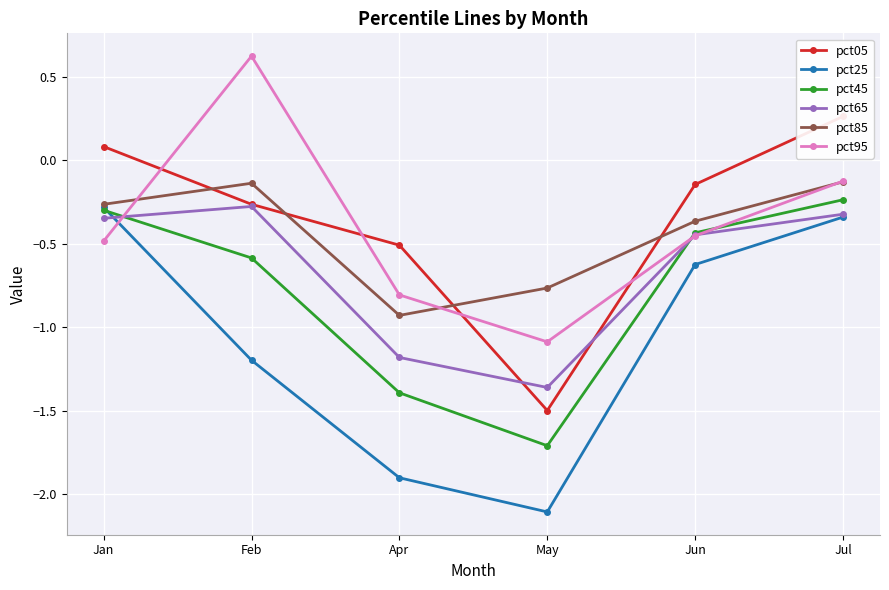

True or false: pct45 and pct05 intersect in this chart.

False